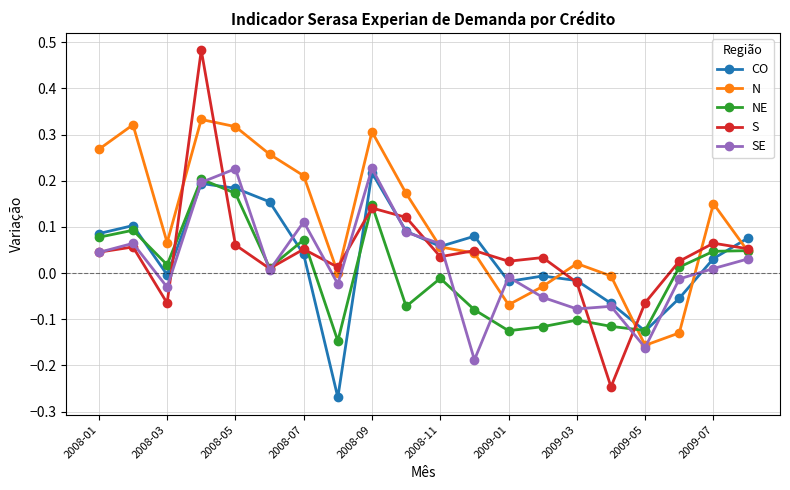

True or false: N has more than 0 interior local peaks.

True